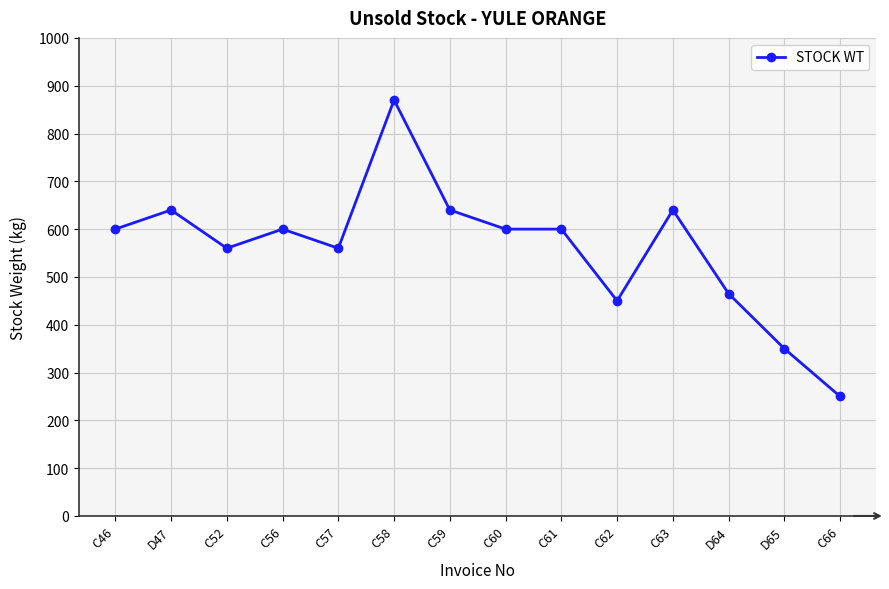

How many lines are shown in the chart?

1